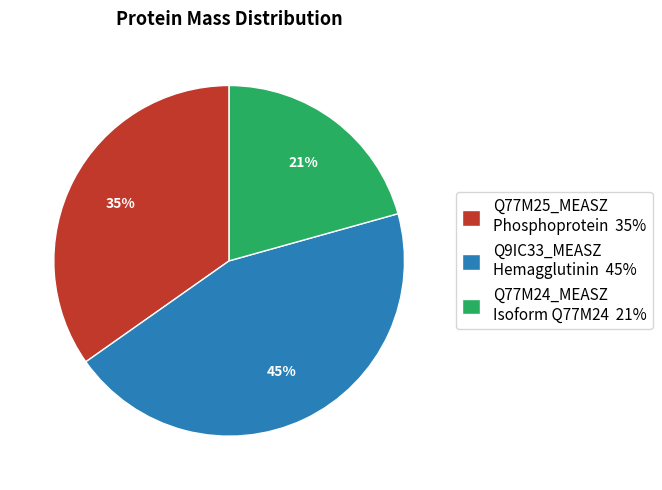

Is there any slice that represents more than half of the pie?

No